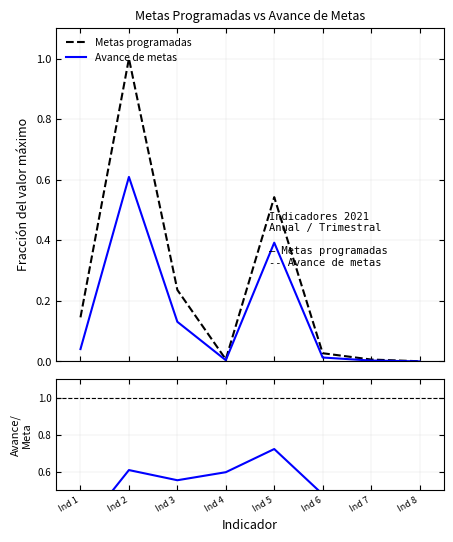

True or false: Avance de metas and Avance/Meta intersect in this chart.

False